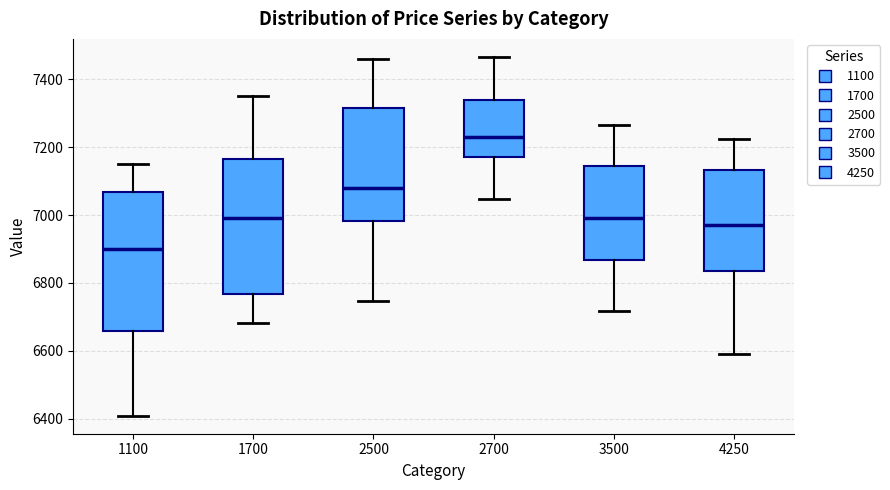

Reading left to right, transcribe this box plot: for each box, give where its median line is, the range the box spans, and where its two whiskers end, as read against the y-axis. The values are not printed on the chart, so give them approximately, as read against the axis.

1100: median 6900, box 6660 to 7060, whiskers 6400 to 7140
1700: median 7000, box 6760 to 7160, whiskers 6680 to 7360
2500: median 7080, box 6980 to 7320, whiskers 6740 to 7460
2700: median 7220, box 7180 to 7340, whiskers 7040 to 7460
3500: median 7000, box 6860 to 7140, whiskers 6720 to 7260
4250: median 6980, box 6840 to 7140, whiskers 6600 to 7220